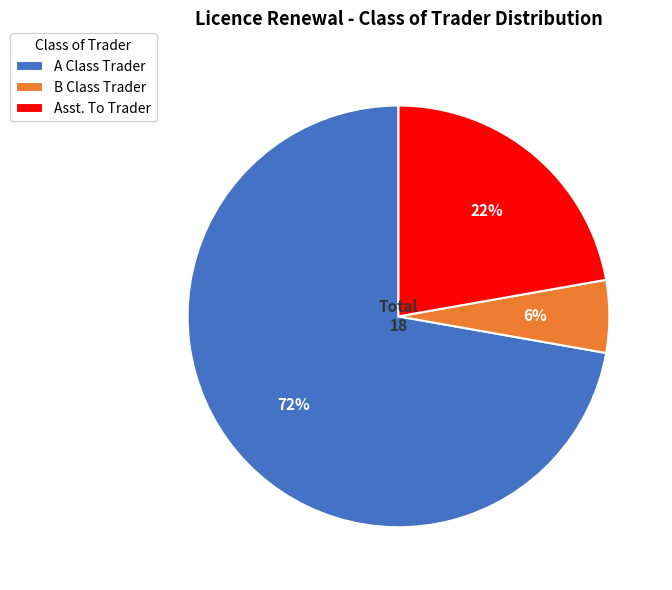

Combined, do B Class Trader and Asst. To Trader account for over 50%?

No